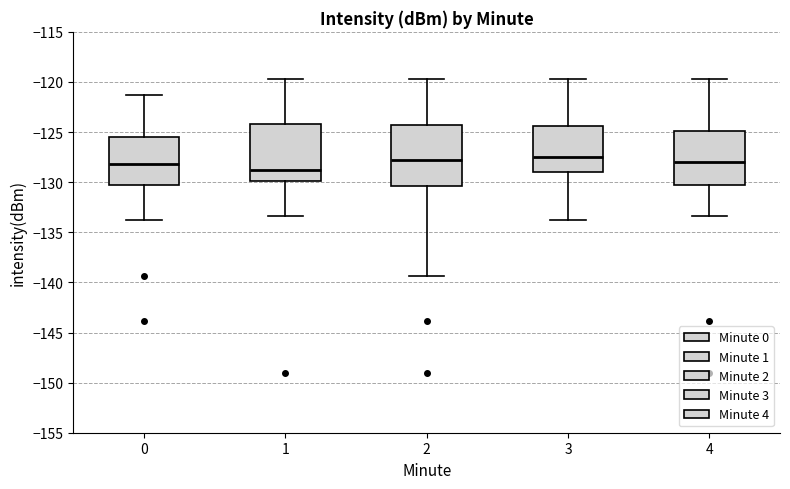

Which box has the lowest median line?

1